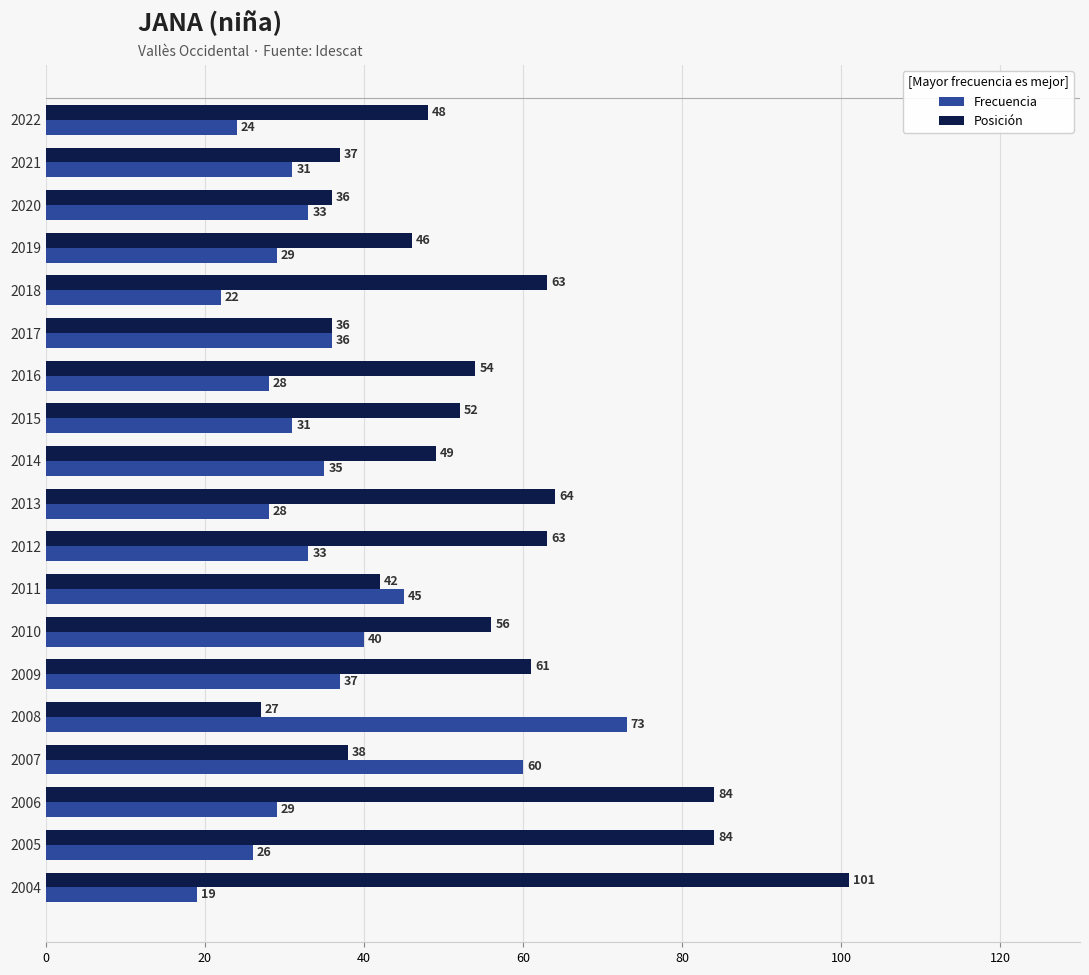

At which category is the sum across all series the highest?

2004